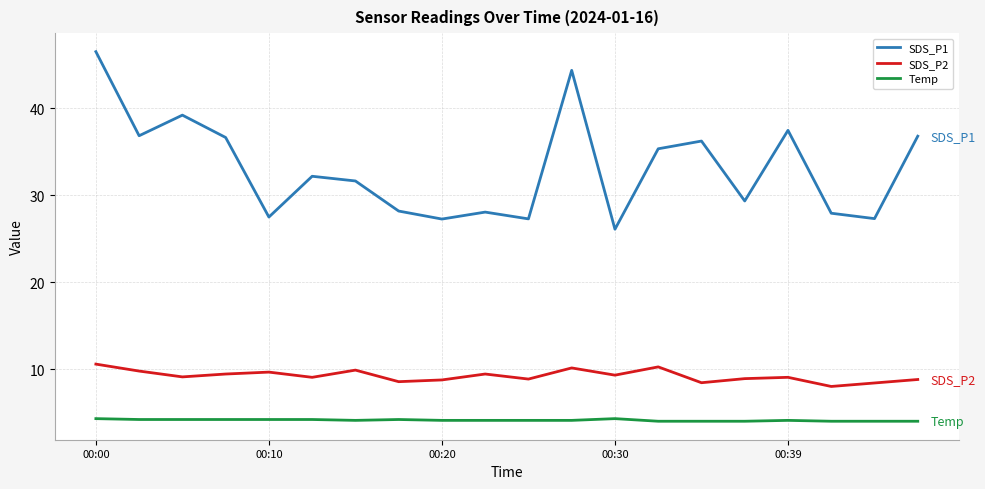

What is the minimum value shown in the chart?

4.0